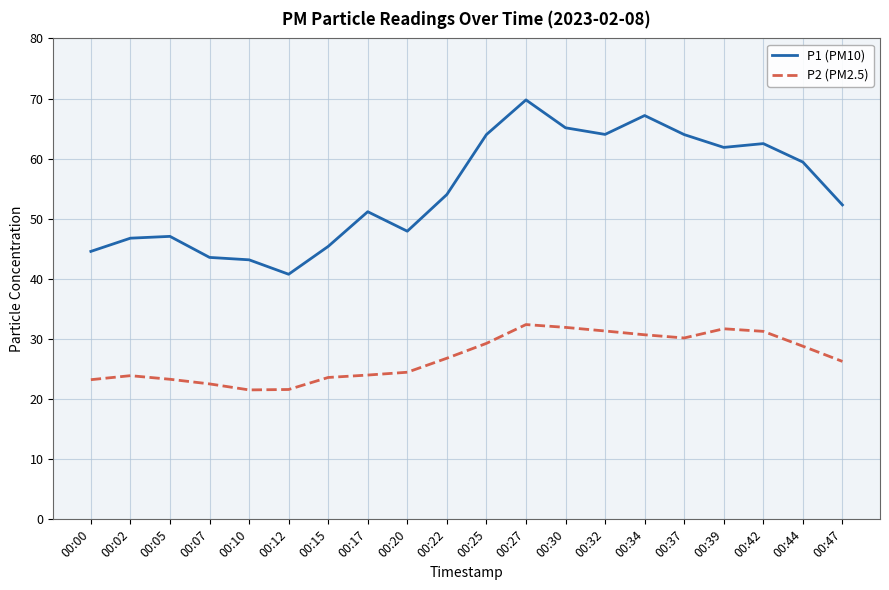

True or false: P1 (PM10) and P2 (PM2.5) cross at least once.

False